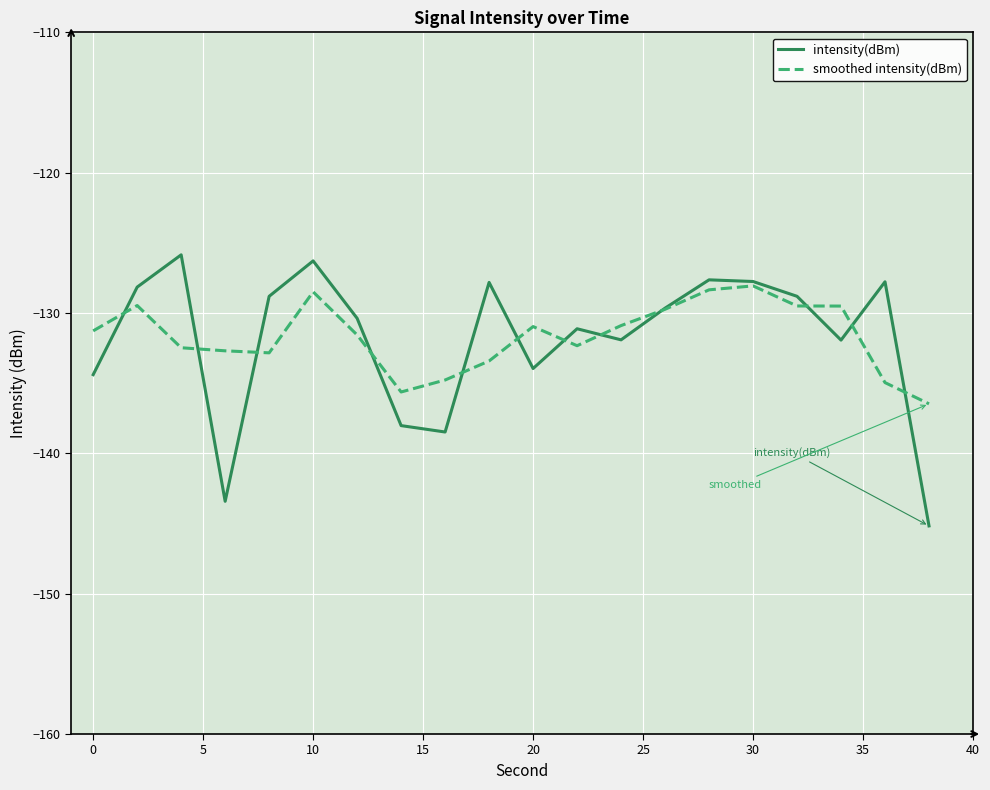

What is the greatest value displayed?

-125.9